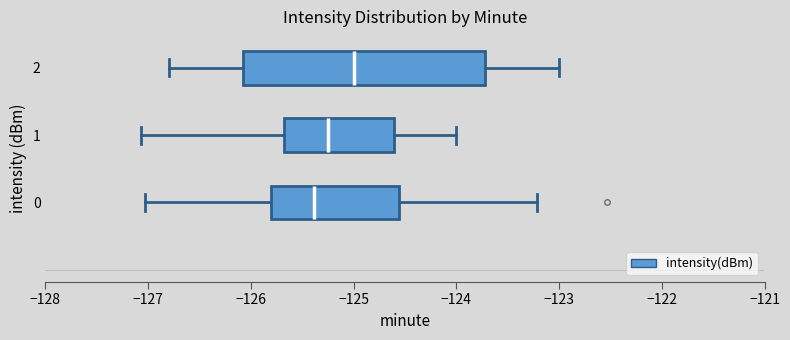

Where does the left whisker of the box at y = 1 end on the x-axis? The values are not printed on the chart, so give them approximately, as read against the axis.

-127.1